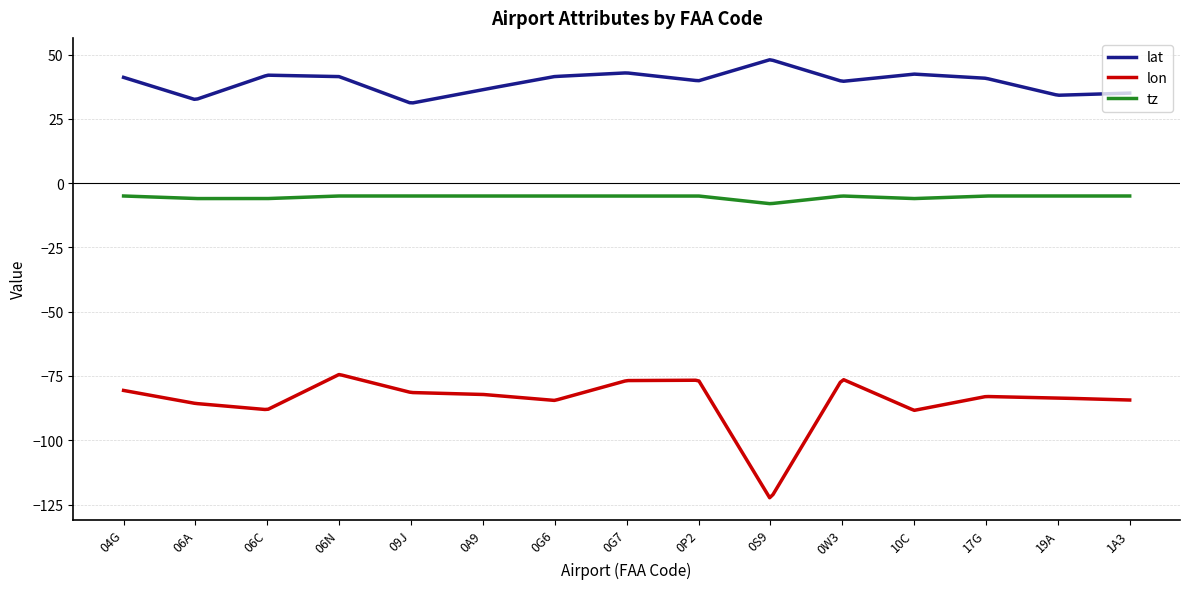

Rank the series by their maximum value, from lowest to highest.

lon, tz, lat